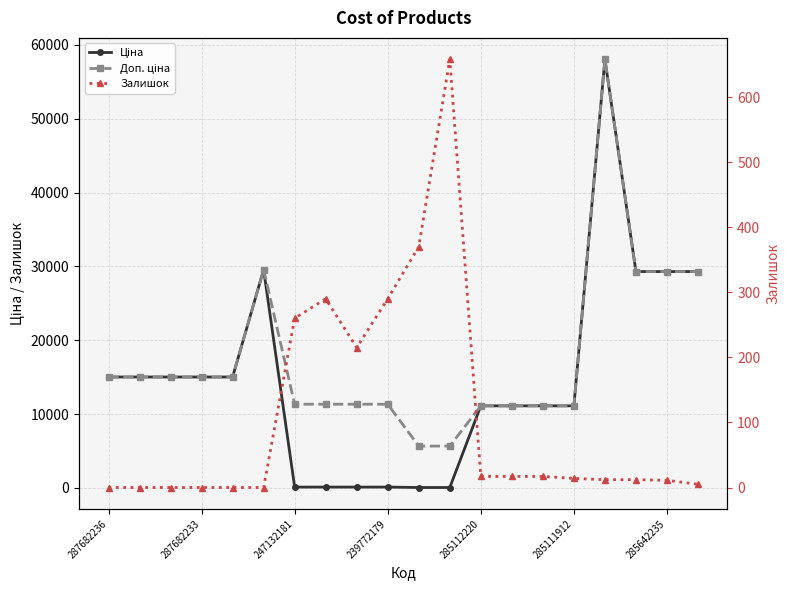

At which label does Залишок reach its peak?

11